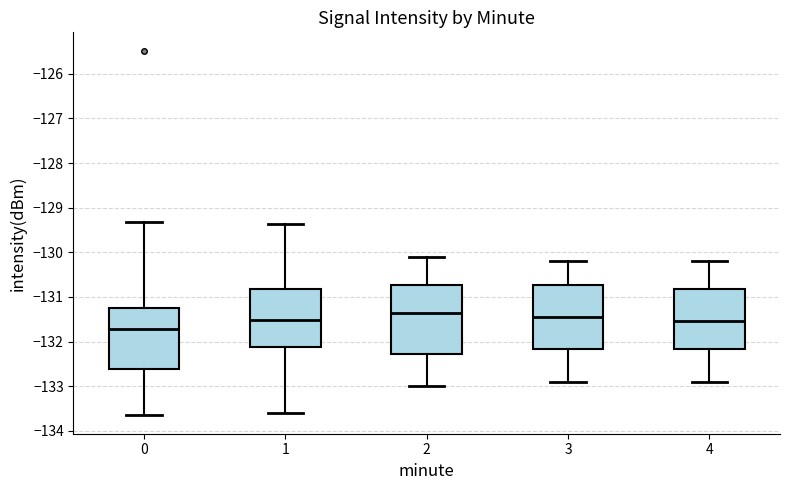

Where is the upper edge of the box at x = 4 on the y-axis? The values are not printed on the chart, so give them approximately, as read against the axis.

-130.8